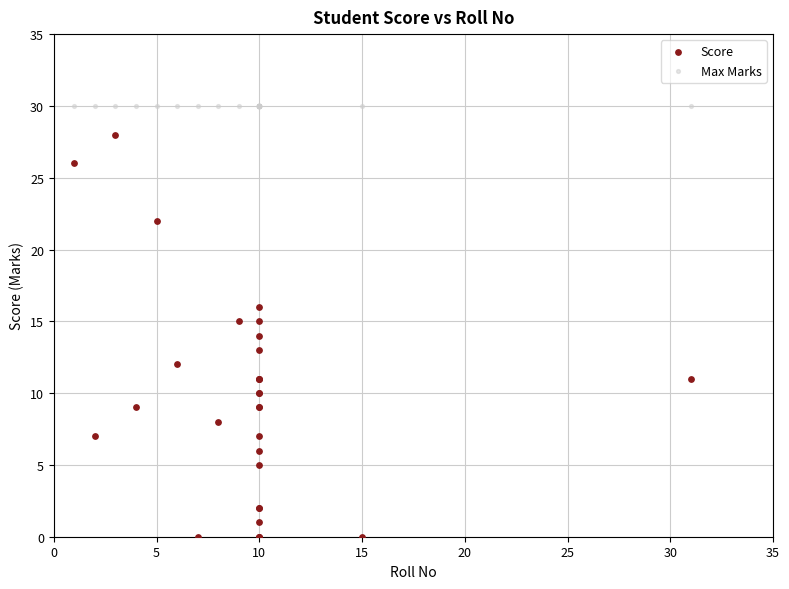

What are all the series names shown in the legend?

Score, Max Marks